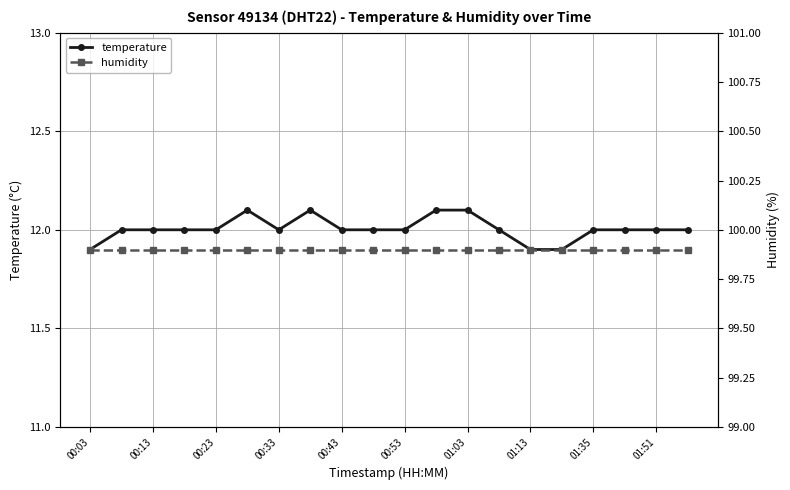

Reading left to right, transcribe all the data shown in this chart.

temperature: 11.9	12.0	12.0	12.0	12.0	12.1	12.0	12.1	12.0	12.0	12.0	12.1	12.1	12.0	11.9	11.9	12.0	12.0	12.0	12.0
humidity: 99.9	99.9	99.9	99.9	99.9	99.9	99.9	99.9	99.9	99.9	99.9	99.9	99.9	99.9	99.9	99.9	99.9	99.9	99.9	99.9